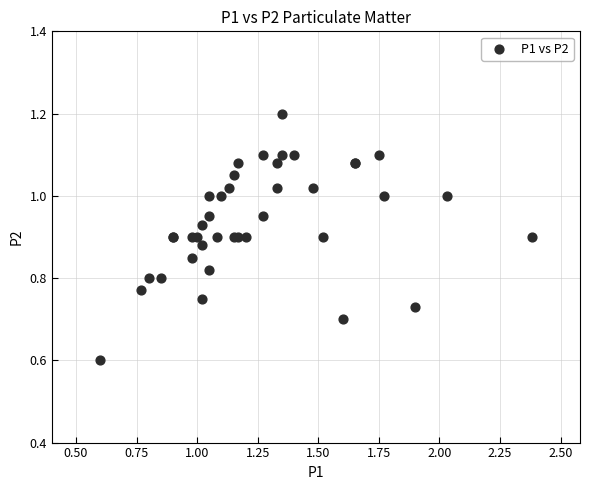

What Y value in the scatter plot is closest to 0?

0.6